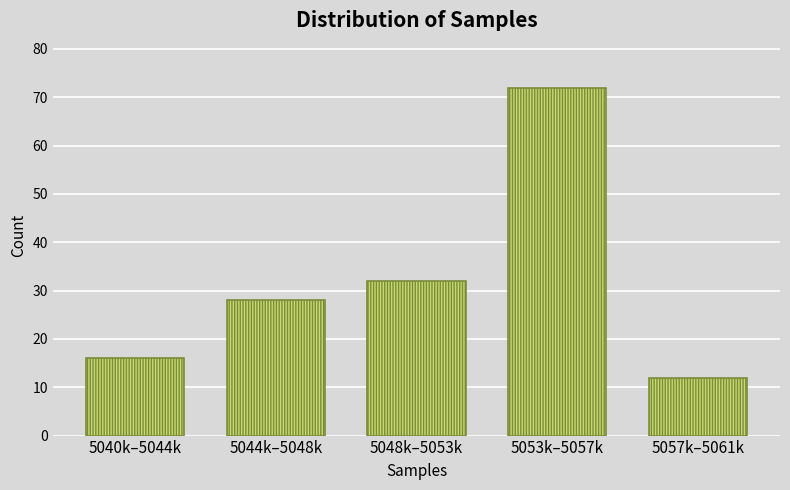

Reading right to left, list all the values displayed in this chart.

5057k–5061k=12	5053k–5057k=72	5048k–5053k=32	5044k–5048k=28	5040k–5044k=16